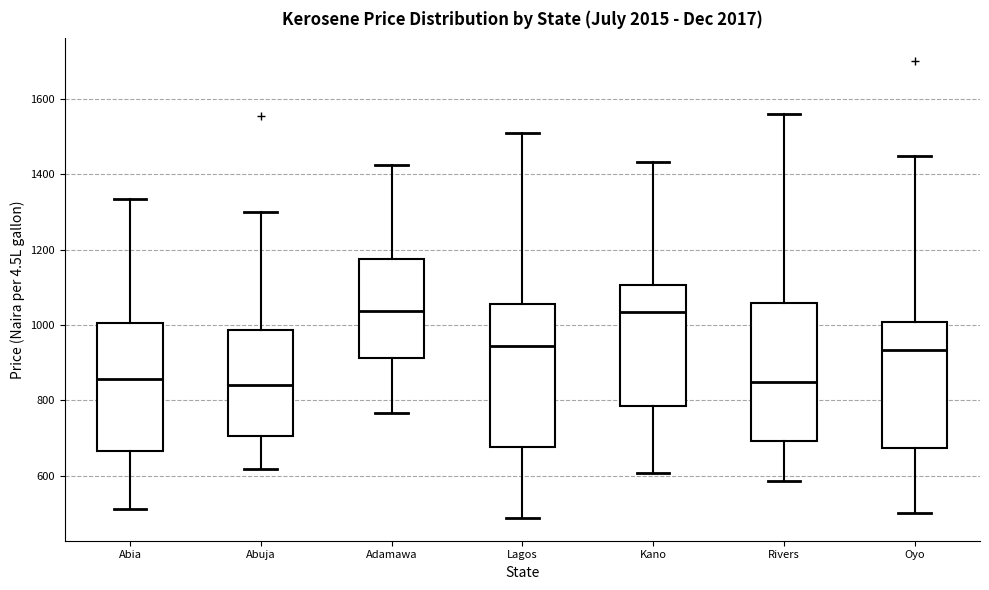

Reading left to right, read every box against the y-axis: the position of its median line, the range the box covers, and the ends of its whiskers. The values are not printed on the chart, so give them approximately, as read against the axis.

Abia: median 860, box 660 to 1000, whiskers 520 to 1340
Abuja: median 840, box 700 to 980, whiskers 620 to 1300
Adamawa: median 1040, box 920 to 1180, whiskers 760 to 1420
Lagos: median 940, box 680 to 1060, whiskers 480 to 1520
Kano: median 1040, box 780 to 1100, whiskers 600 to 1440
Rivers: median 840, box 700 to 1060, whiskers 580 to 1560
Oyo: median 940, box 680 to 1000, whiskers 500 to 1440